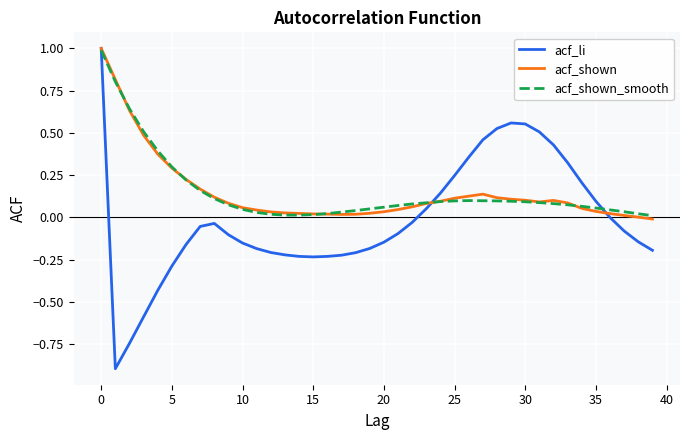

What is the minimum value for acf_li?

-0.9